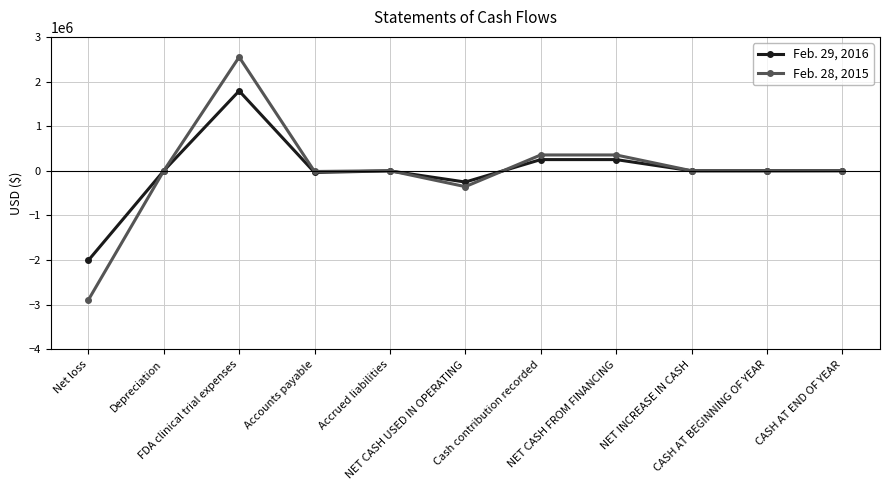

Which series has the largest range (max minus min)?

Feb. 28, 2015